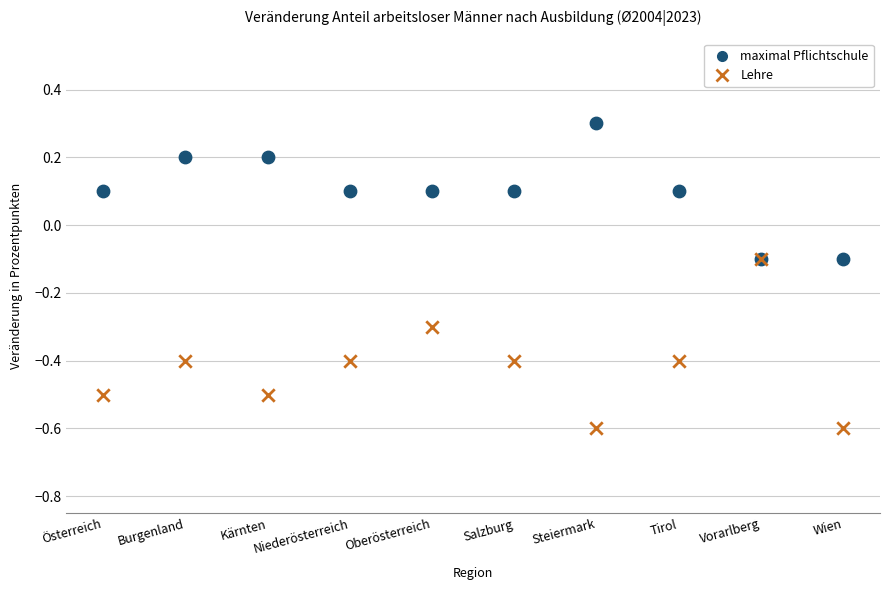

What are all the series names shown in the legend?

maximal Pflichtschule, Lehre